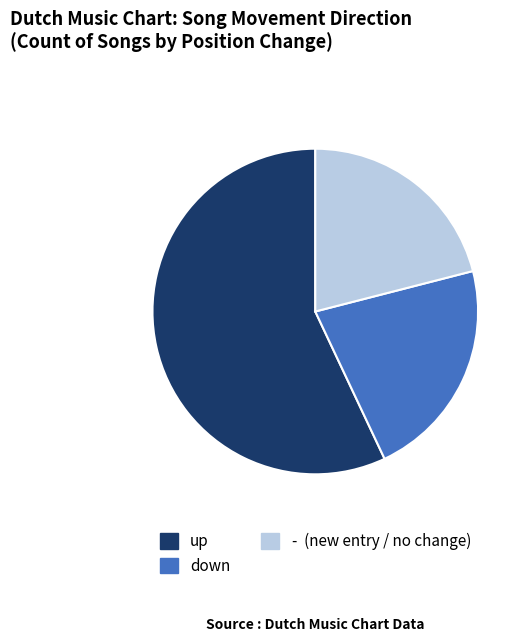

True or false: down accounts for 12% of the total.

False